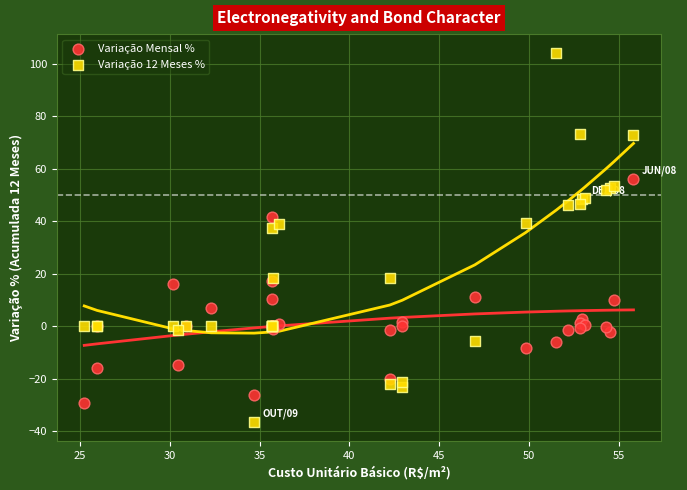

Which series reaches the maximum Y coordinate?

Variação 12 Meses %